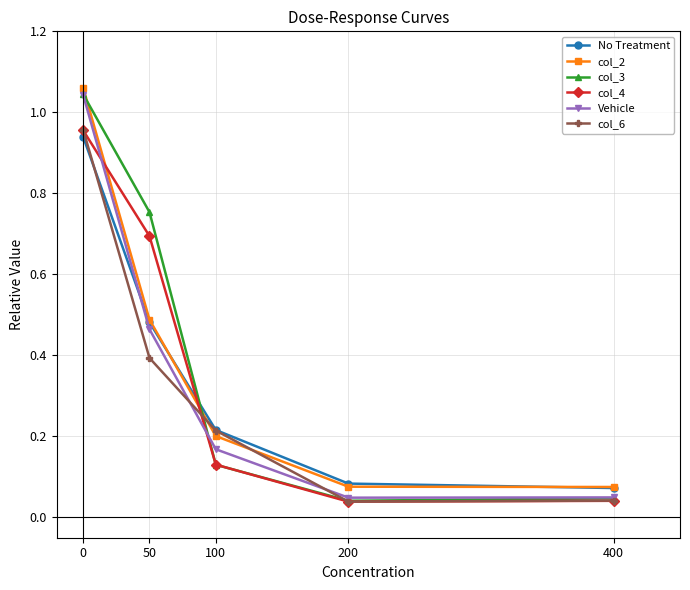

Where is the first local minimum for col_6?

200